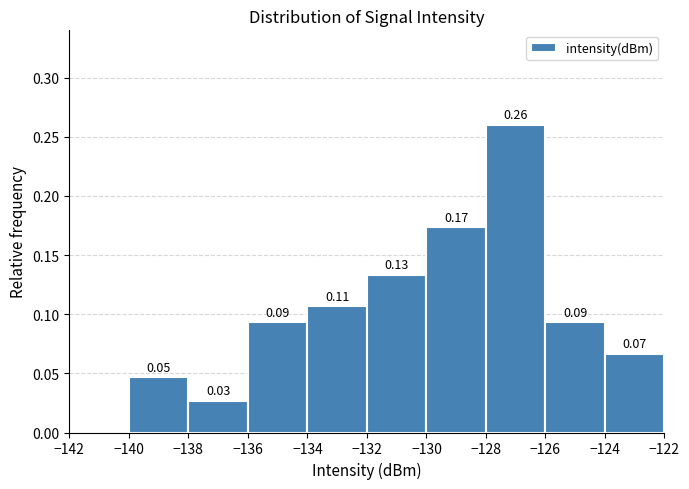

Which range on the x-axis has the tallest bar?

-128 to -126